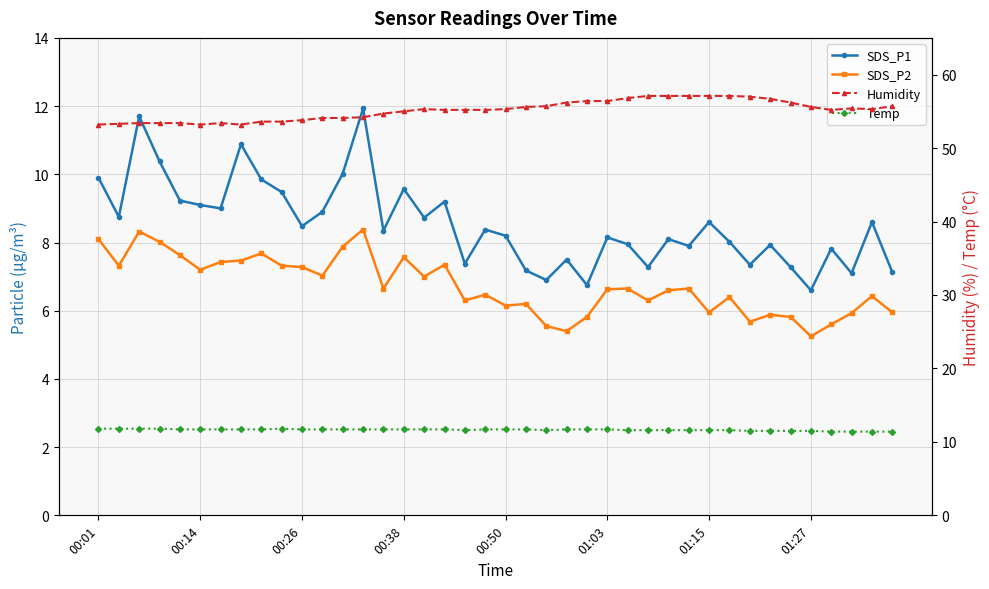

The SDS_P1 series shows 2.0 at 00:14. True or false?

False